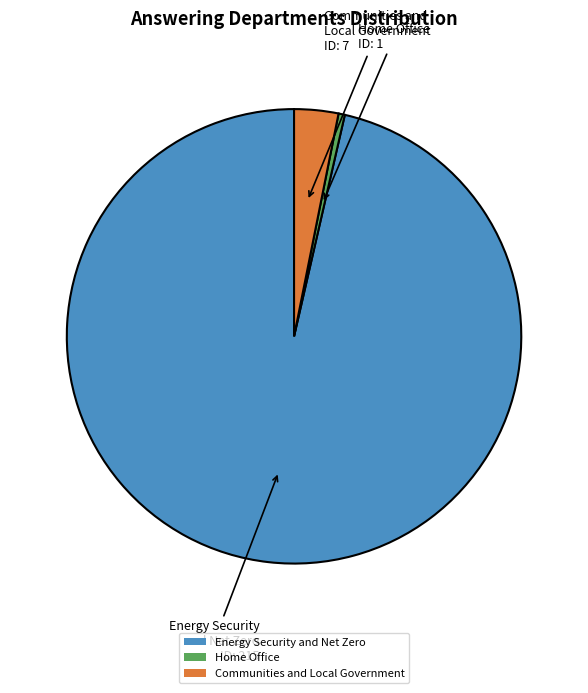

Count the number of slices in the pie.

3